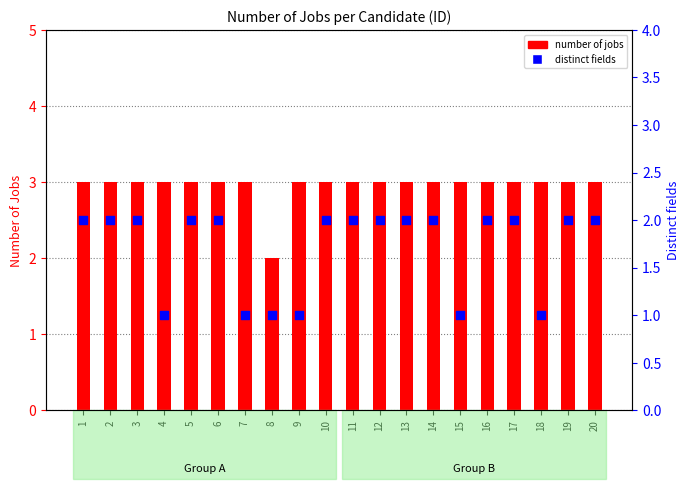

Which series has the largest Y range (max minus min)?

number of jobs